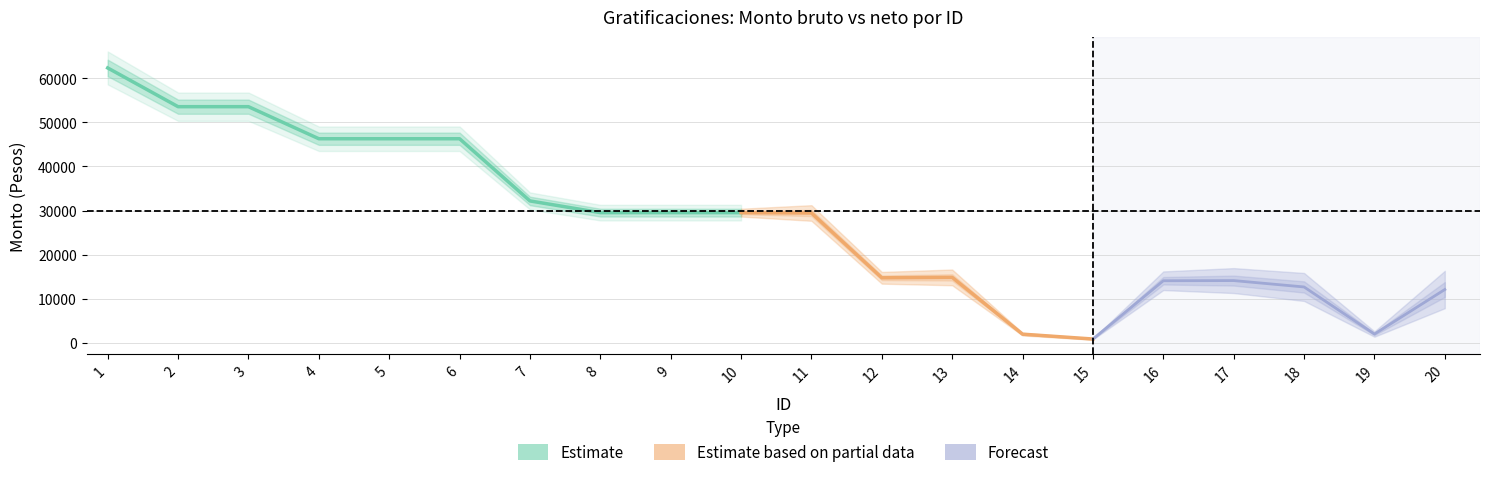

Count the number of categories in the chart.

20